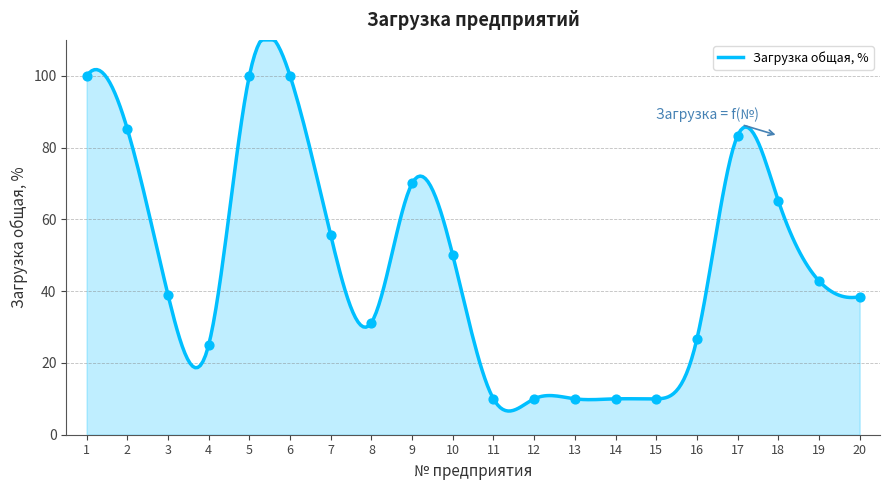

Approximately how many times larger is the value at 2 compared to 6?

0.9